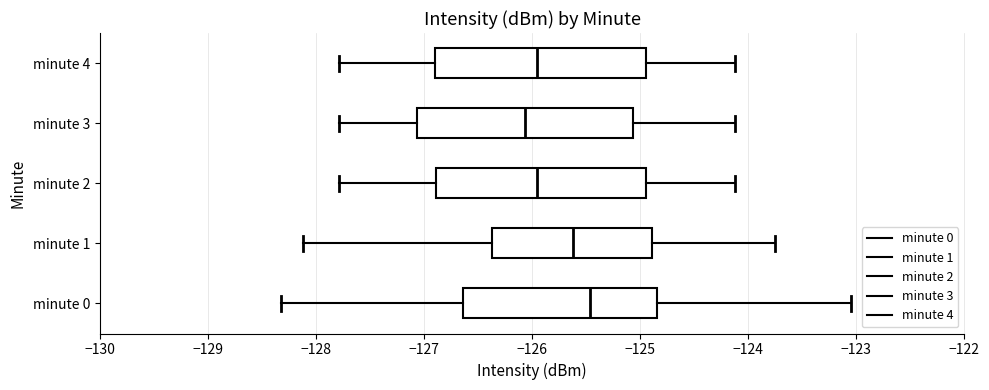

Reading bottom to top, read every box against the x-axis: the position of its median line, the range the box covers, and the ends of its whiskers. The values are not printed on the chart, so give them approximately, as read against the axis.

minute 0: median -125.5, box -126.6 to -124.8, whiskers -128.3 to -123.0
minute 1: median -125.6, box -126.4 to -124.9, whiskers -128.1 to -123.8
minute 2: median -126.0, box -126.9 to -124.9, whiskers -127.8 to -124.1
minute 3: median -126.1, box -127.1 to -125.1, whiskers -127.8 to -124.1
minute 4: median -126.0, box -126.9 to -124.9, whiskers -127.8 to -124.1